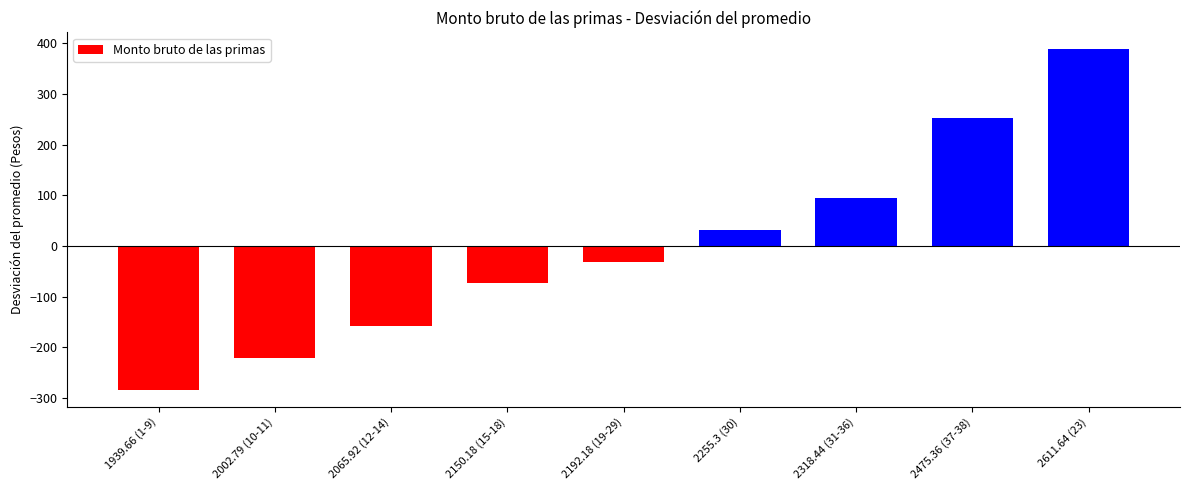

List the labels in order of value, smallest first.

1939.66 (1-9), 2002.79 (10-11), 2065.92 (12-14), 2150.18 (15-18), 2192.18 (19-29), 2255.3 (30), 2318.44 (31-36), 2475.36 (37-38), 2611.64 (23)